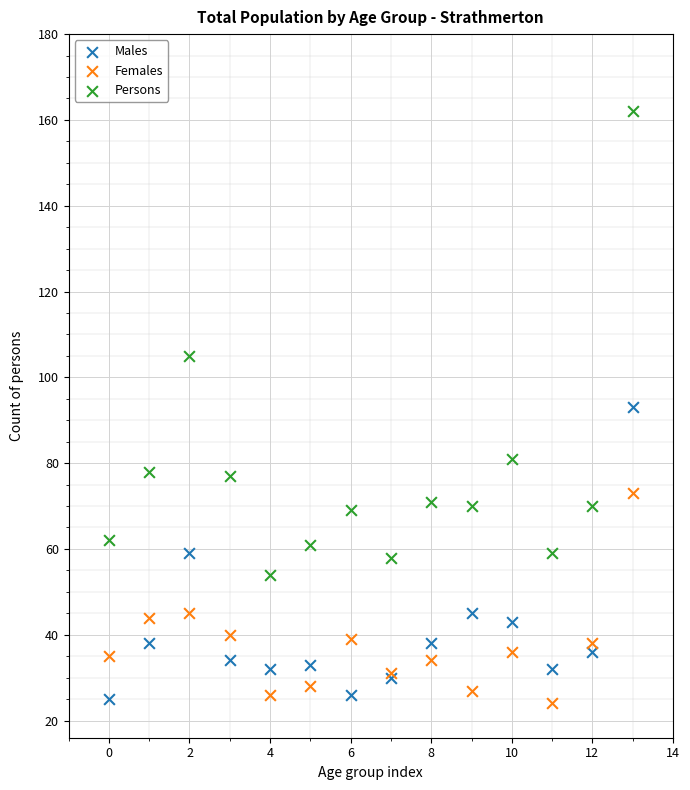

In the Persons series, what Y value is closest to 108?

105